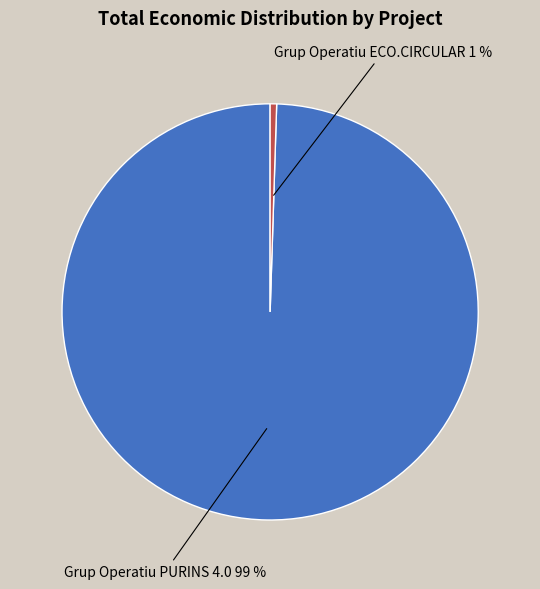

What is the majority slice?

Grup Operatiu PURINS 4.0